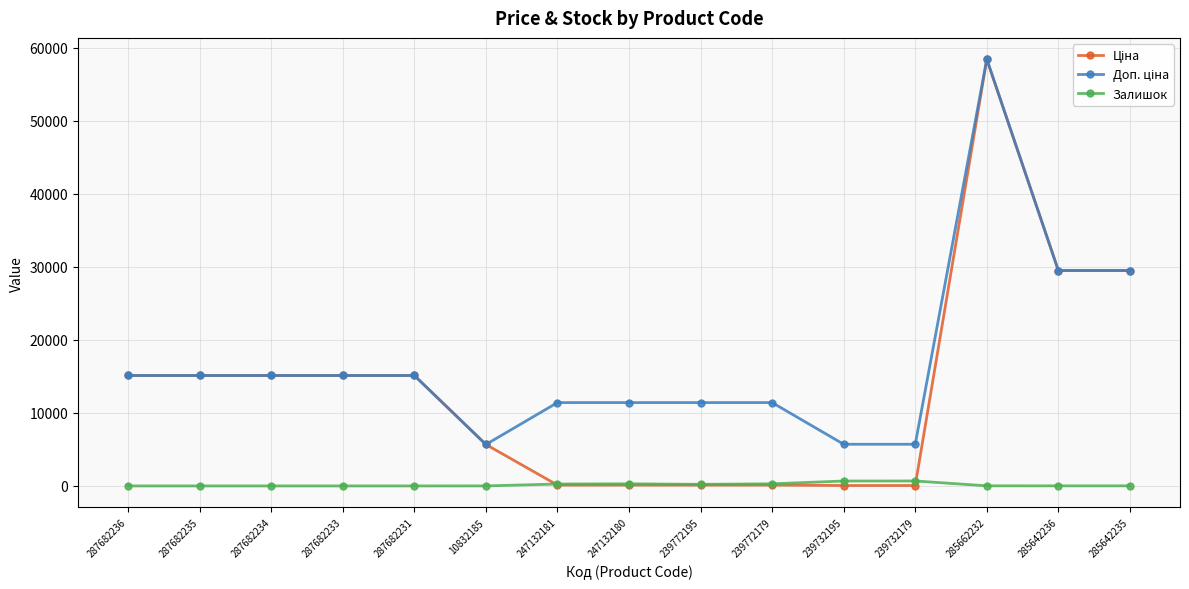

At which category is the sum across all series the highest?

285662232